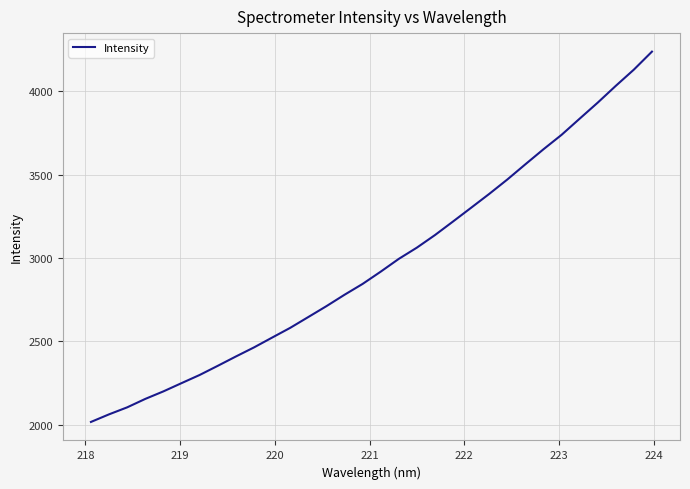

What is the difference between the maximum and minimum values?

2221.3